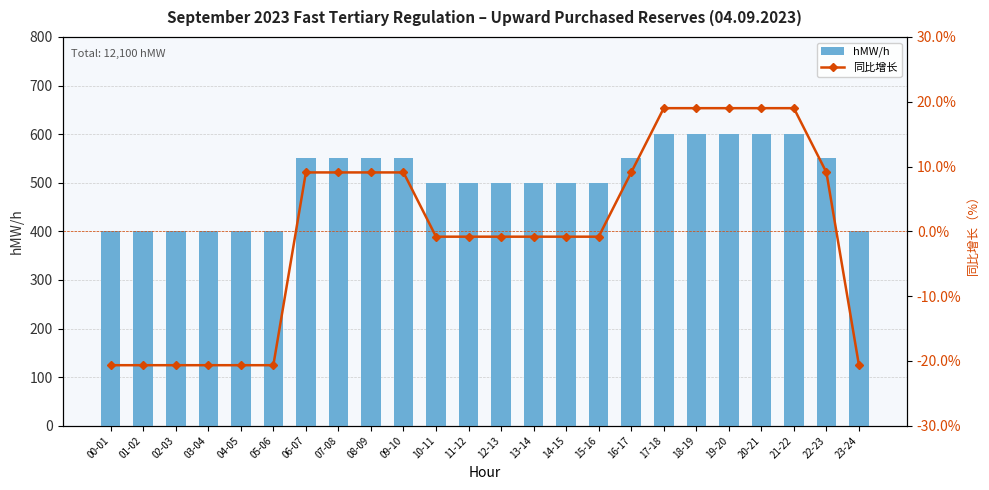

What is the sum of the 同比增长 values at 13-14 and 08-09?

8.3